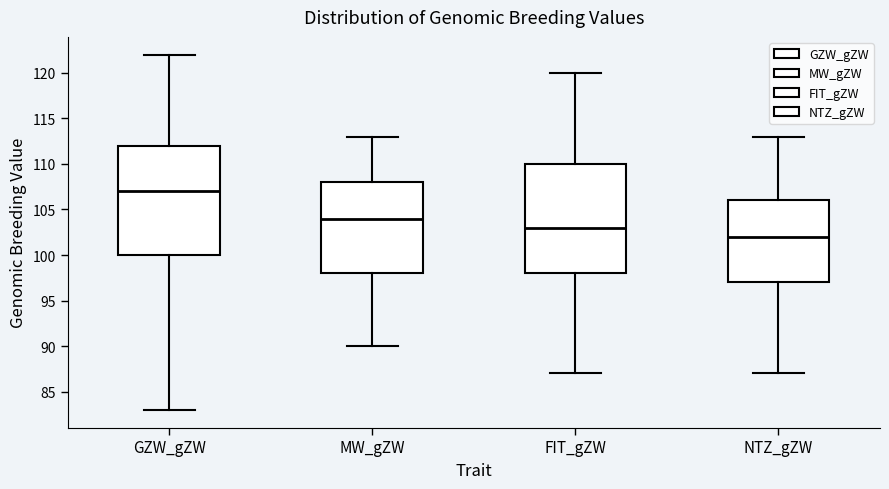

Where is the upper edge of the box for MW_gZW on the y-axis? The values are not printed on the chart, so give them approximately, as read against the axis.

108